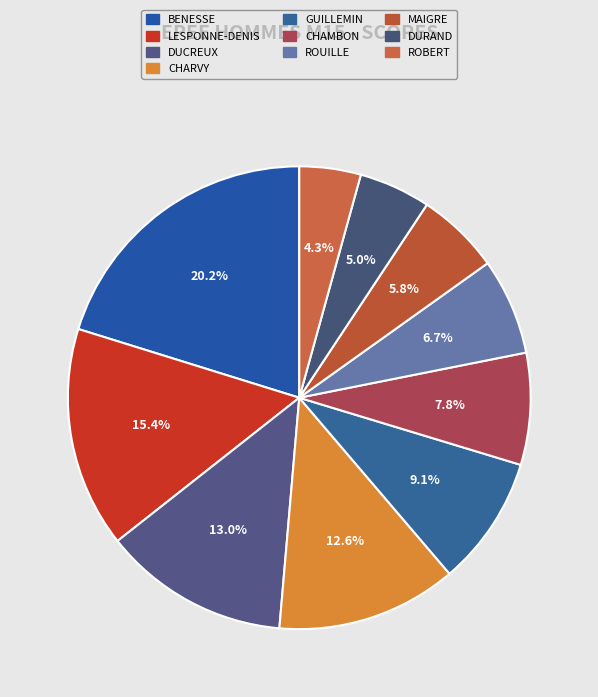

Count the number of slices in the pie.

10